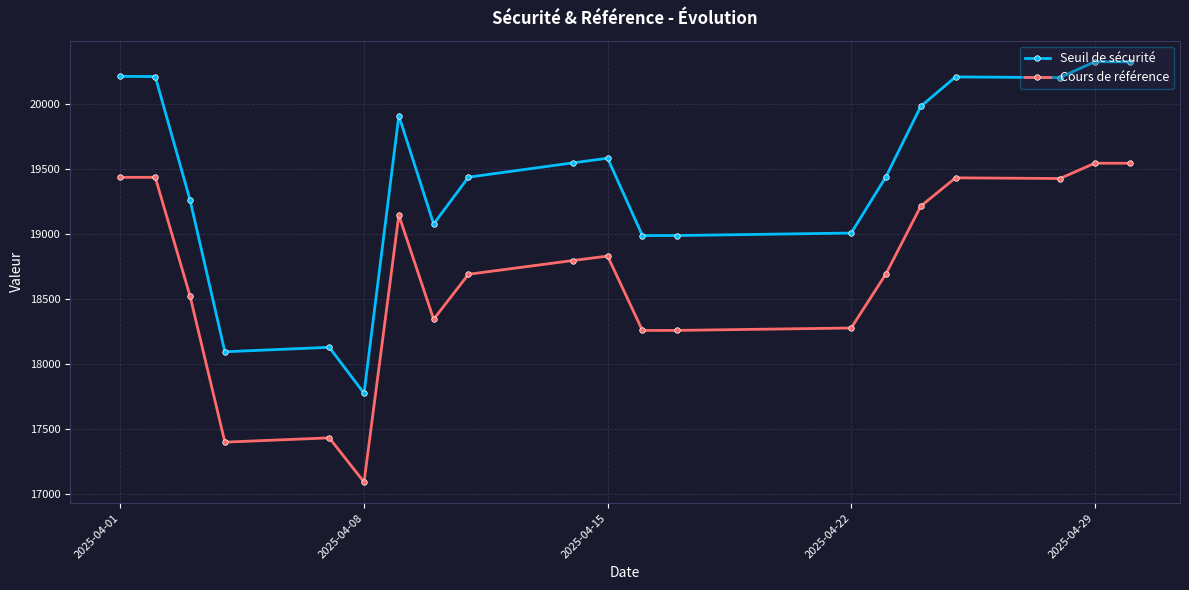

True or false: Seuil de sécurité and Cours de référence intersect in this chart.

False